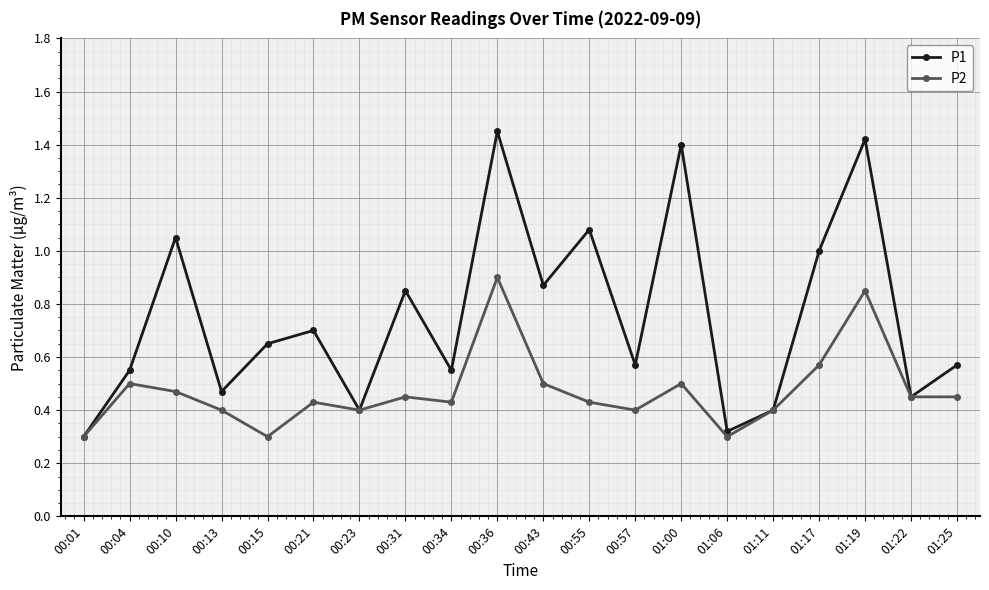

At how many categories does at least one series exceed 0?

20